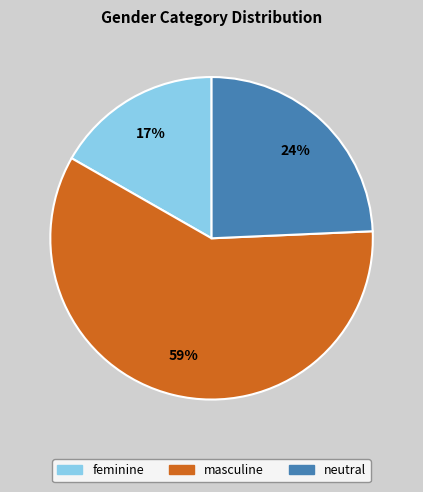

Rank the categories by value from lowest to highest.

feminine, neutral, masculine